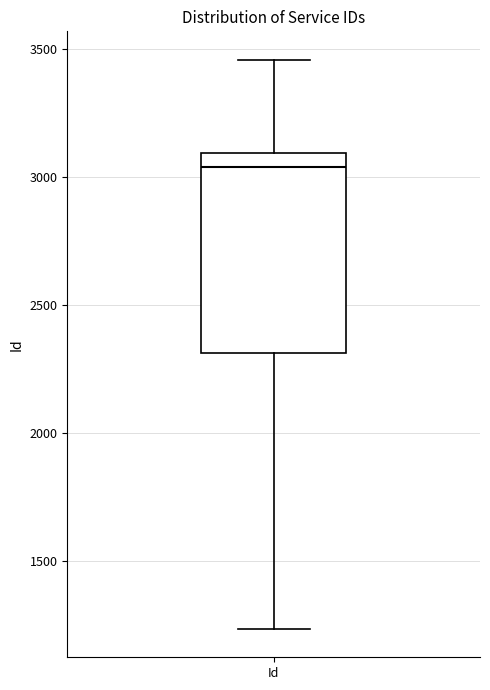

Read this box plot against the y-axis: the position of the median line, the range covered by the box, and the ends of both whiskers. The values are not printed on the chart, so give them approximately, as read against the axis.

median 3050, box 2300 to 3100, whiskers 1250 to 3450